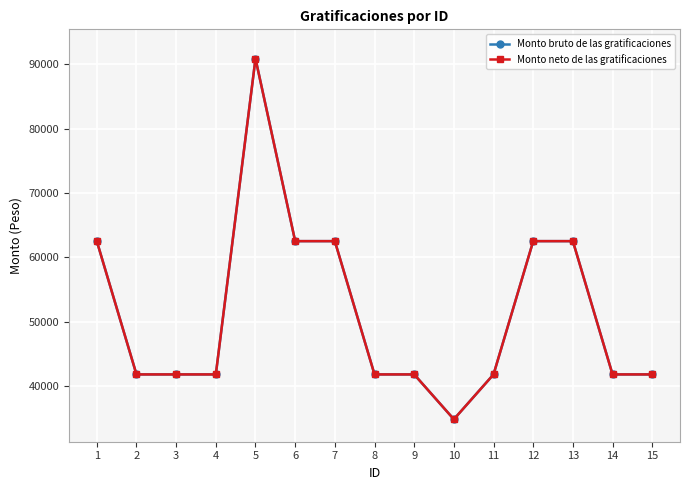

Does the chart have visible grid lines?

Yes